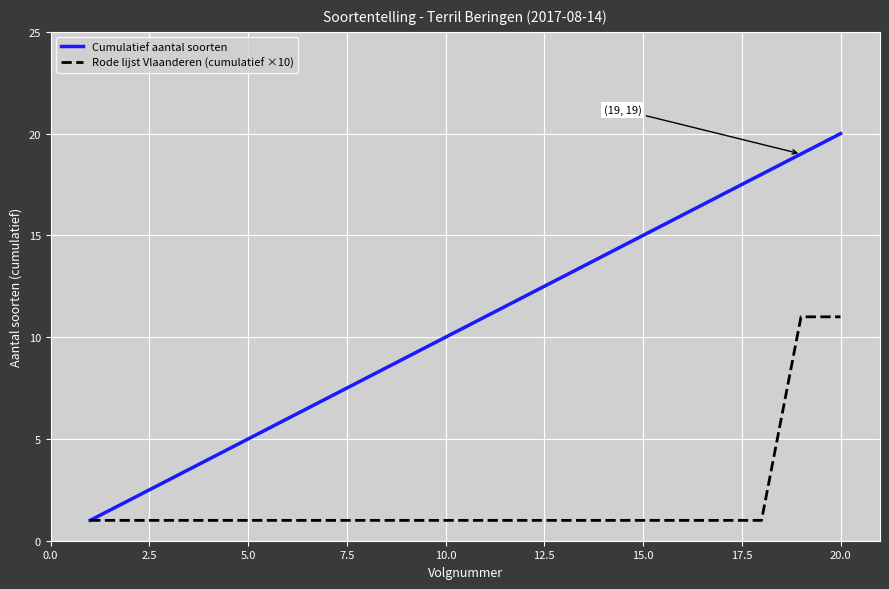

What is the maximum value for Cumulatief aantal soorten?

20